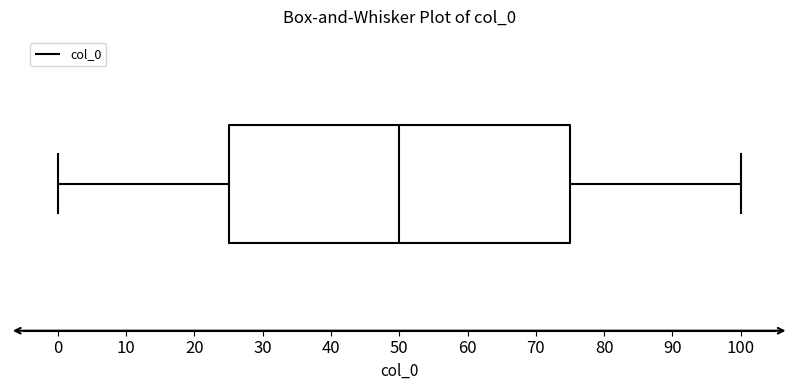

Where does the left whisker of the box end on the x-axis? The values are not printed on the chart, so give them approximately, as read against the axis.

0